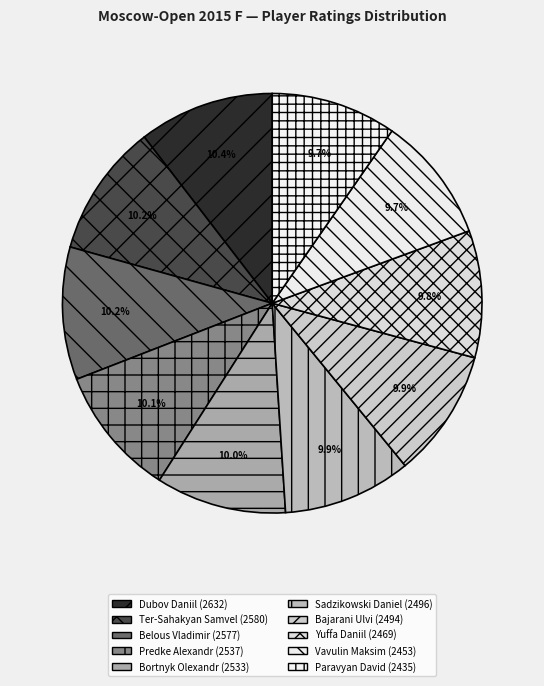

Does Sadzikowski Daniel represent more than half of the total?

No